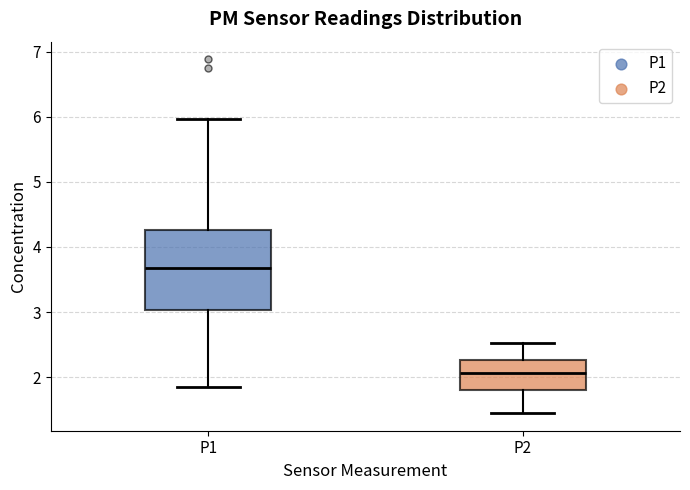

Which box has the lowest median line?

P2